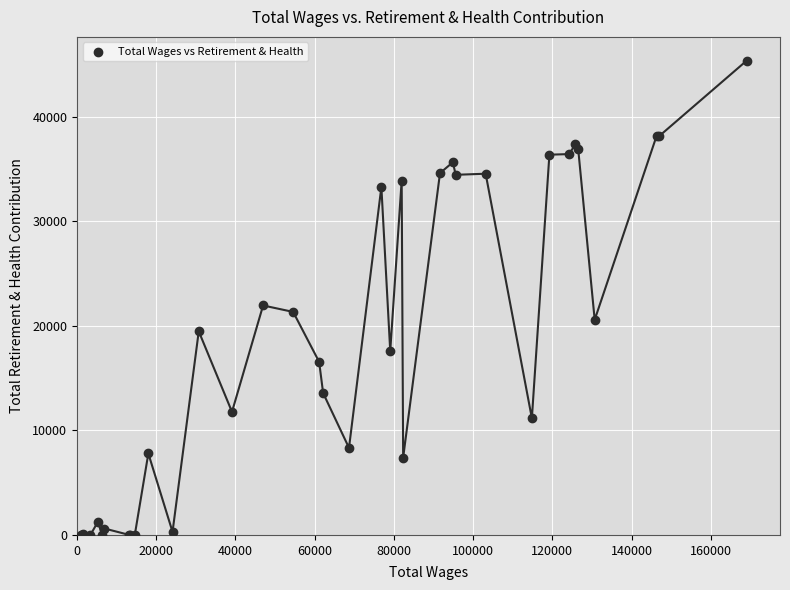

What Y value in the scatter plot is closest to 22683?

21948